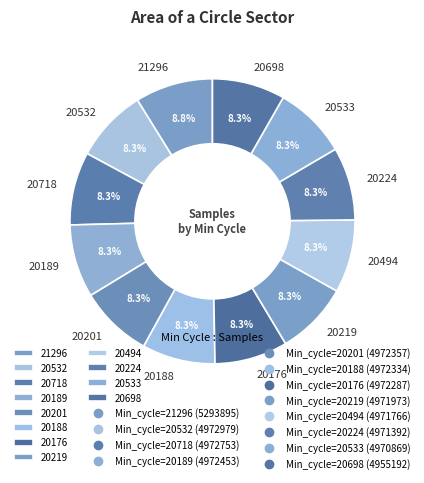

Which slice is the largest?

21296